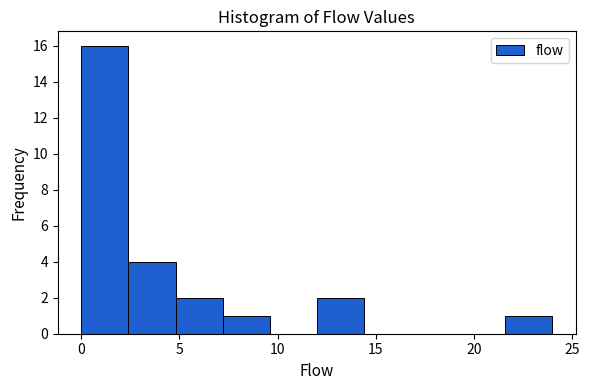

Reading left to right, list every bar in this chart as the range it spans on the x-axis followed by its height. Neither the bar edges nor the heights are printed on the chart, so give them approximately, as read against the axes.

0.0 to 2.4: 16
2.4 to 4.8: 4
4.8 to 7.2: 2
7.2 to 9.6: 1
9.6 to 12.0: 0
12.0 to 14.4: 2
14.4 to 16.8: 0
16.8 to 19.2: 0
19.2 to 21.6: 0
21.6 to 24.0: 1